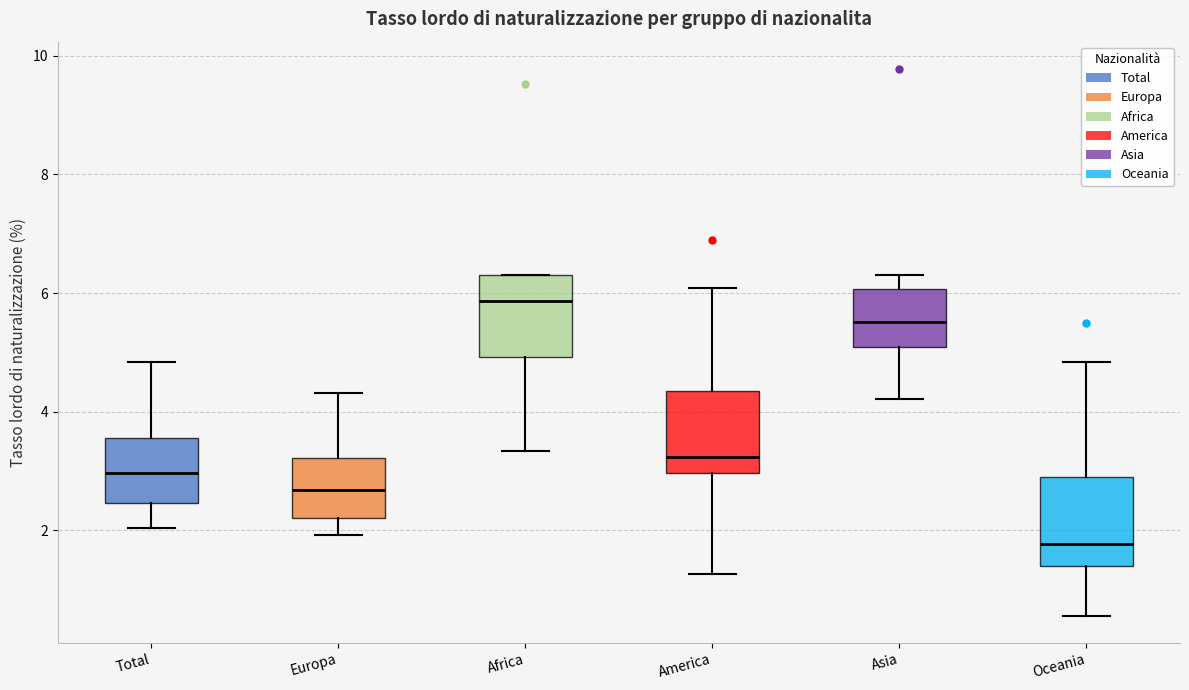

Where does the upper whisker of the box for Asia end on the y-axis? The values are not printed on the chart, so give them approximately, as read against the axis.

6.2